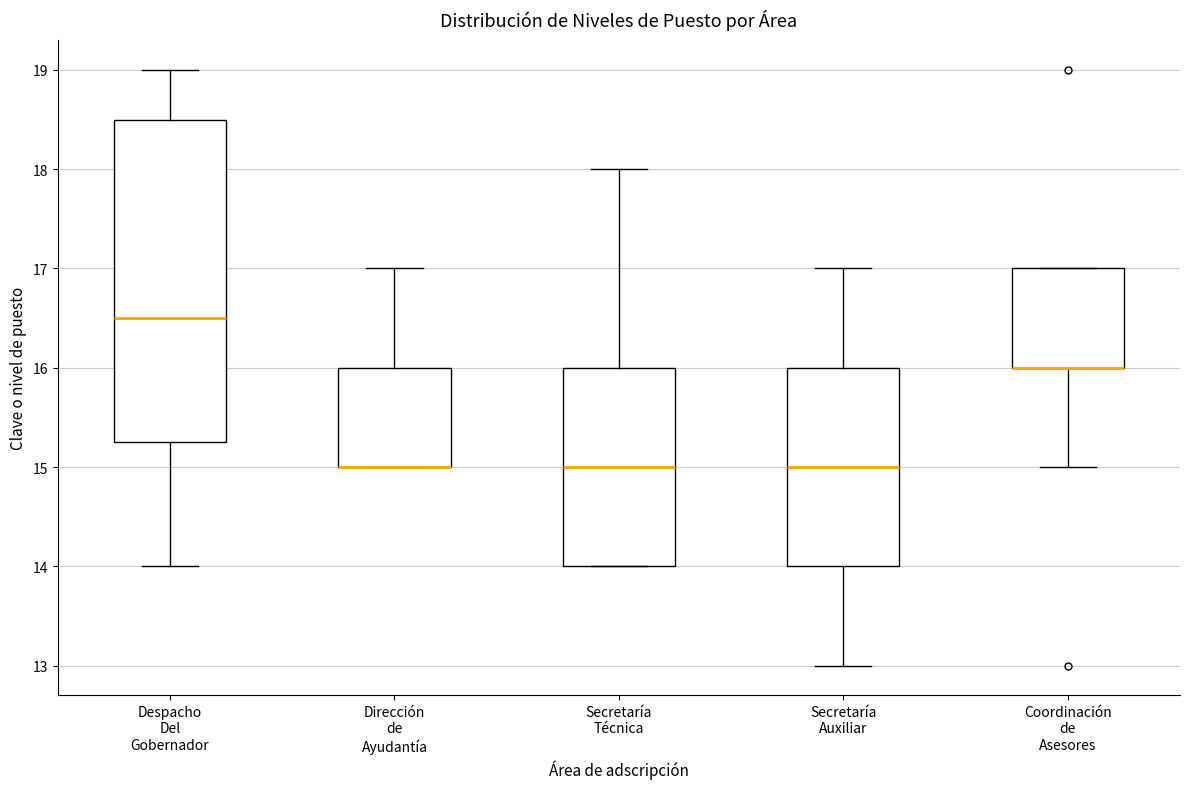

Reading left to right, transcribe this box plot: for each box, give where its median line is, the range the box spans, and where its two whiskers end, as read against the y-axis. The values are not printed on the chart, so give them approximately, as read against the axis.

Despacho Del Gobernador: median 16.5, box 15.3 to 18.5, whiskers 14.0 to 19.0
Dirección de Ayudantía: median 15.0 (drawn on the box's lower edge), box 15.0 to 16.0, whiskers 15.0 to 17.0
Secretaría Técnica: median 15.0, box 14.0 to 16.0, whiskers 14.0 to 18.0
Secretaría Auxiliar: median 15.0, box 14.0 to 16.0, whiskers 13.0 to 17.0
Coordinación de Asesores: median 16.0 (drawn on the box's lower edge), box 16.0 to 17.0, whiskers 15.0 to 17.0